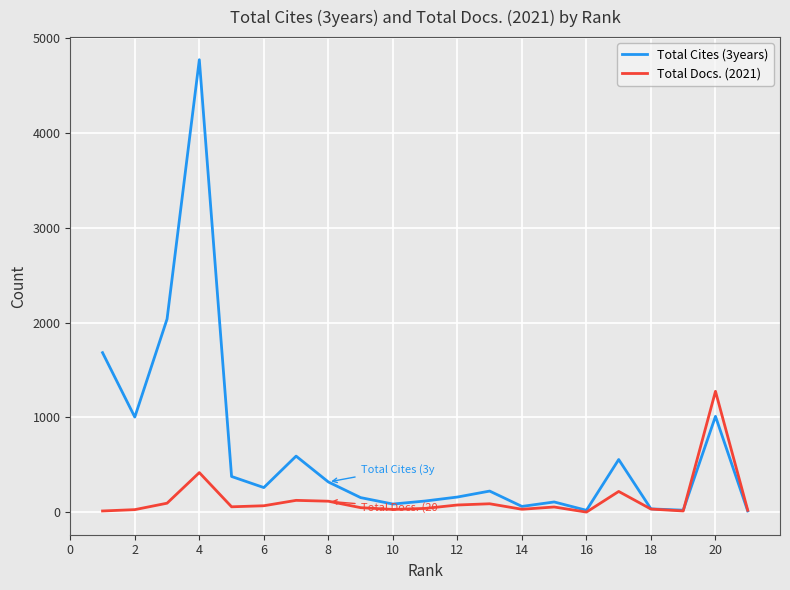

At how many categories does at least one series exceed 851?

5